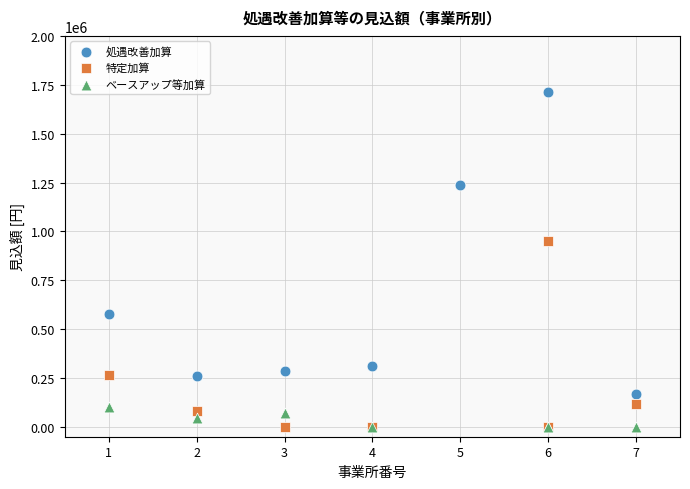

Which series has the largest Y range (max minus min)?

処遇改善加算